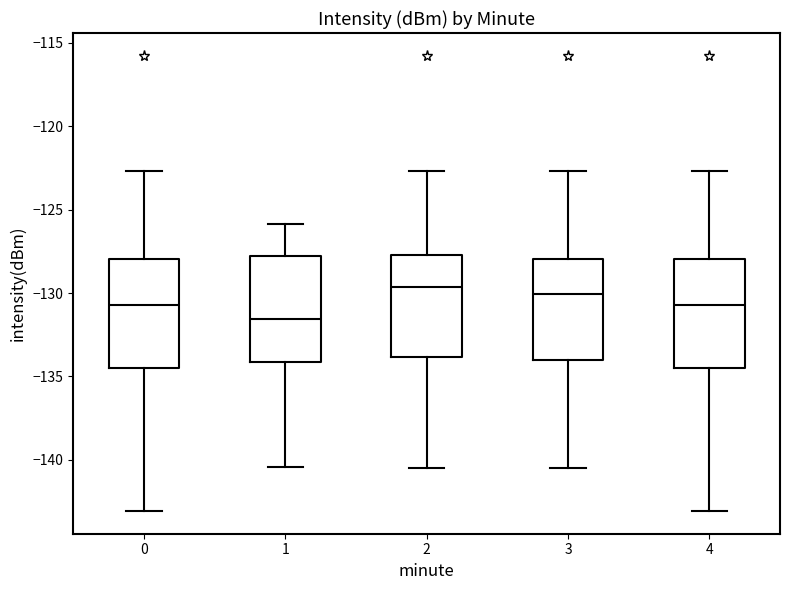

Reading left to right, transcribe this box plot: for each box, give where its median line is, the range the box spans, and where its two whiskers end, as read against the y-axis. The values are not printed on the chart, so give them approximately, as read against the axis.

0: median -130.5, box -134.5 to -128.0, whiskers -143.0 to -122.5
1: median -131.5, box -134.0 to -128.0, whiskers -140.5 to -126.0
2: median -129.5, box -134.0 to -127.5, whiskers -140.5 to -122.5
3: median -130.0, box -134.0 to -128.0, whiskers -140.5 to -122.5
4: median -130.5, box -134.5 to -128.0, whiskers -143.0 to -122.5